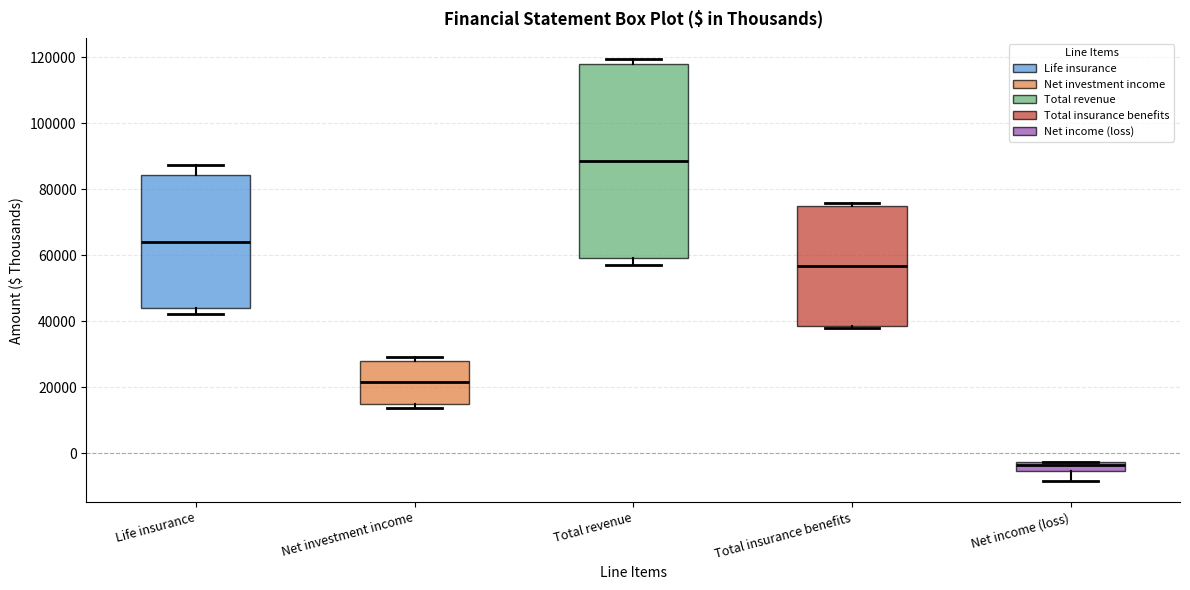

Where does the median line of the box for Total insurance benefits sit on the y-axis? The values are not printed on the chart, so give them approximately, as read against the axis.

56000